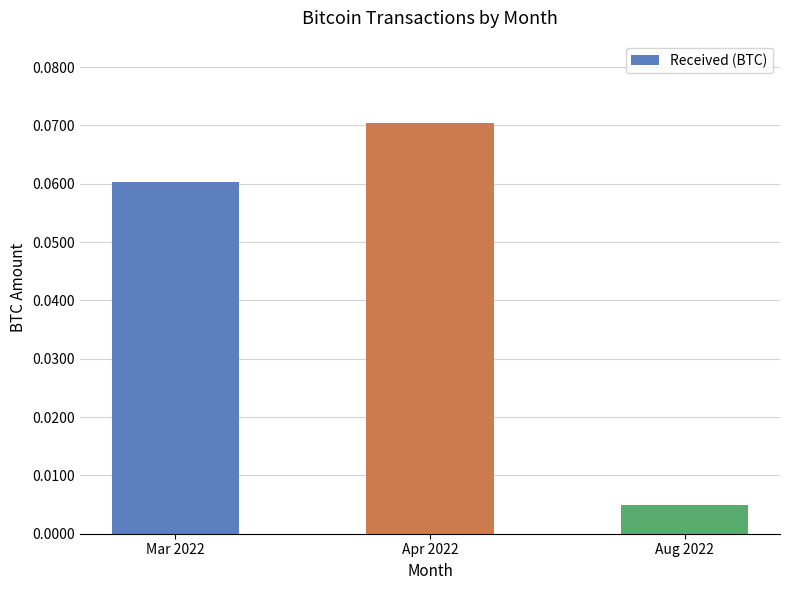

Which has a higher value, Aug 2022 or Apr 2022?

Apr 2022